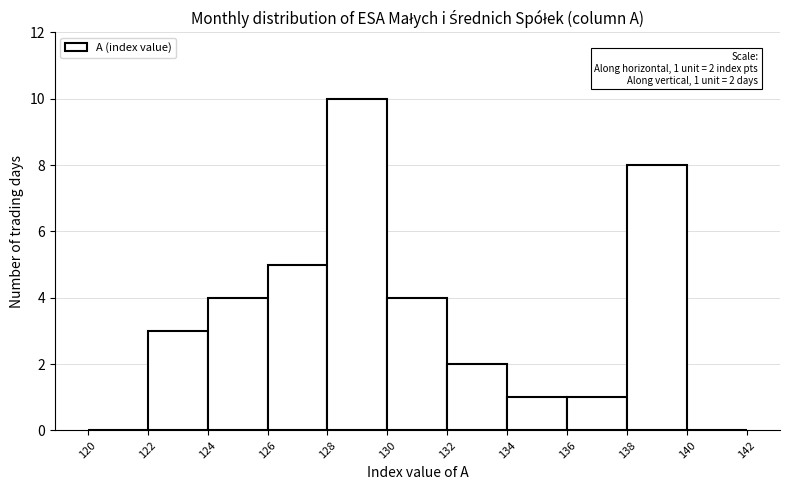

Over which range of the x-axis is the bar tallest?

128 to 130